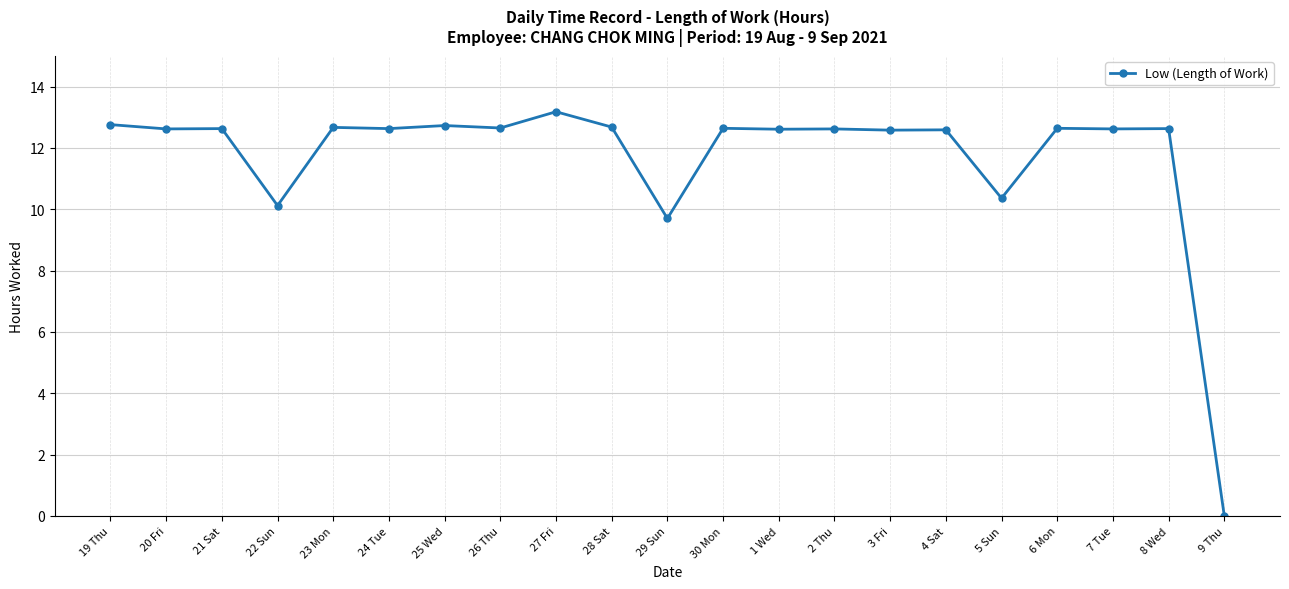

True or false: there are more than 2 points higher than both neighbors.

True